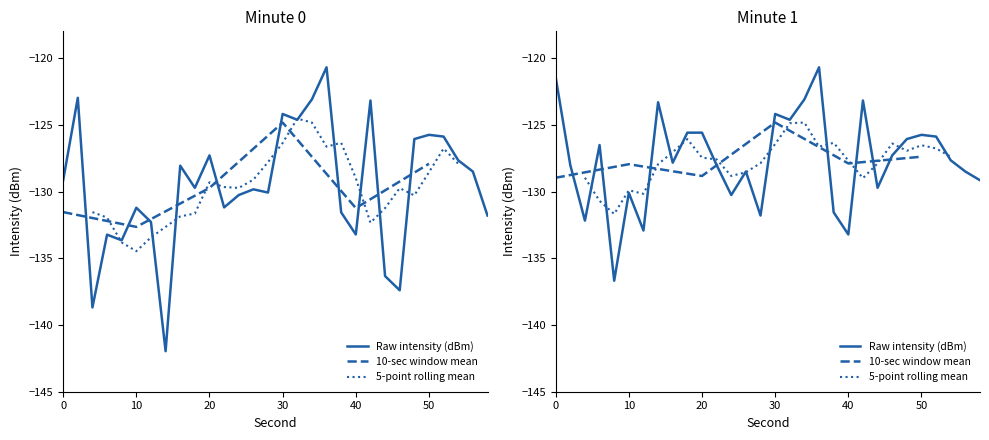

Reading left to right, list all the values displayed in this chart.

Minute 0 intensity: 0=-129.2	2=-123.0	4=-138.7	6=-133.2	8=-133.7	10=-131.2	12=-132.3	14=-142.0	16=-128.1	18=-129.7	20=-127.3	22=-131.2	24=-130.3	26=-129.8	28=-130.1	30=-124.2	32=-124.6	34=-123.1	36=-120.7	38=-131.6	40=-133.2	42=-123.2	44=-136.3	46=-137.4	48=-126.1	50=-125.8	52=-125.9	54=-127.7	56=-128.5	58=-131.8
Minute 1 intensity: 0=-121.4	2=-128.0	4=-132.2	6=-126.5	8=-136.7	10=-130.1	12=-132.9	14=-123.3	16=-127.8	18=-125.6	20=-125.6	22=-128.0	24=-130.3	26=-128.5	28=-131.8	30=-124.2	32=-124.6	34=-123.1	36=-120.7	38=-131.6	40=-133.2	42=-123.2	44=-129.7	46=-127.3	48=-126.1	50=-125.8	52=-125.9	54=-127.7	56=-128.5	58=-129.2